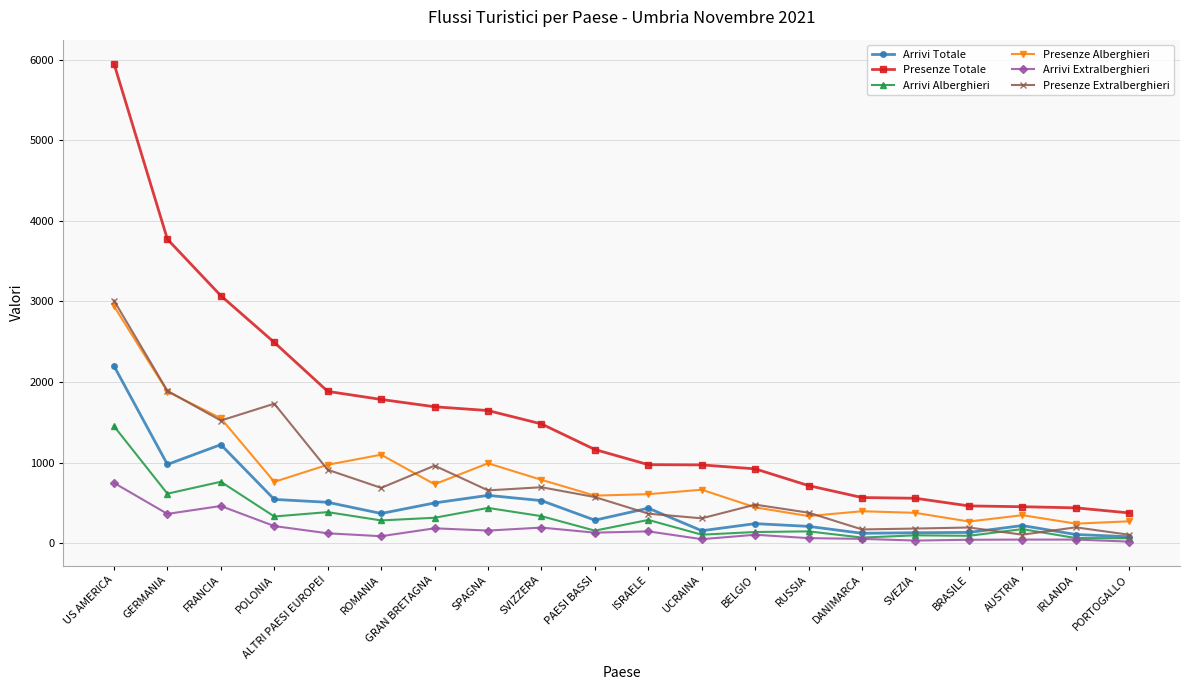

What is the total value across all series at US AMERICA?

16308